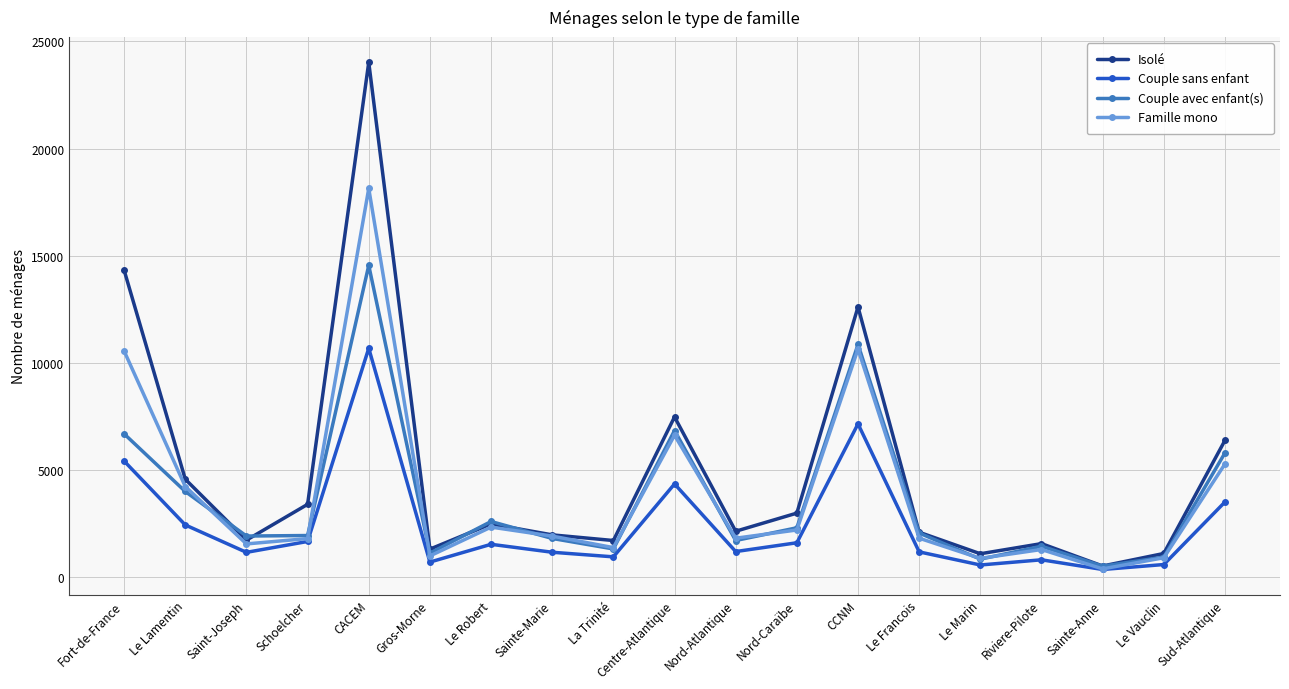

Is the value of Famille mono at Nord-Atlantique greater than the value of Couple avec enfant(s) at Sainte-Anne?

Yes